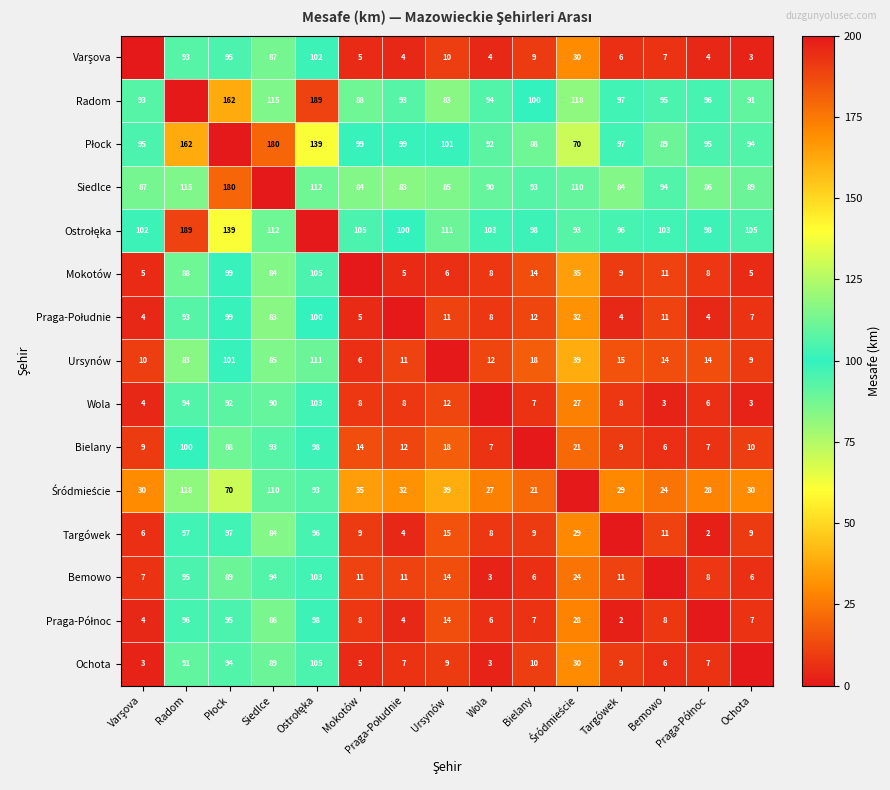

Count the number of categories in the chart.

15